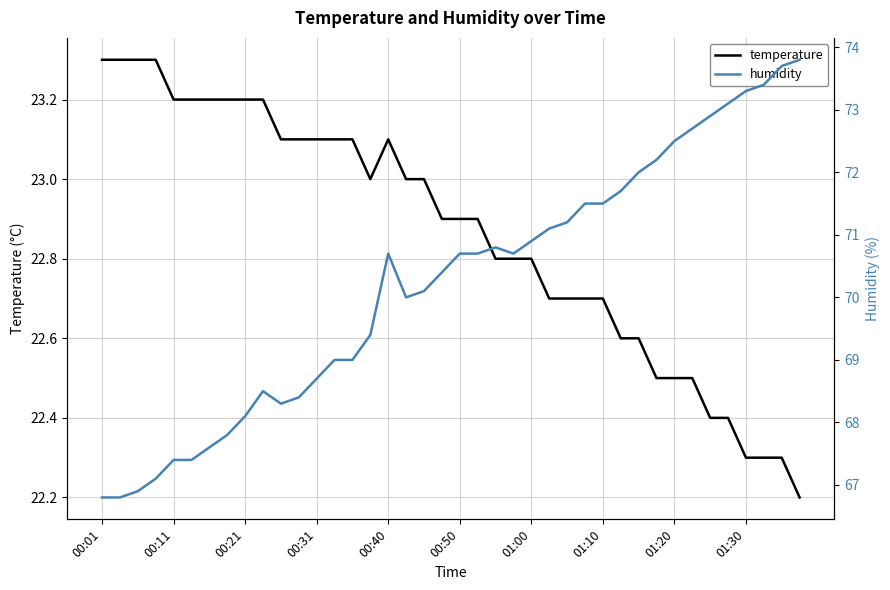

What is the highest value of the temperature series?

23.3